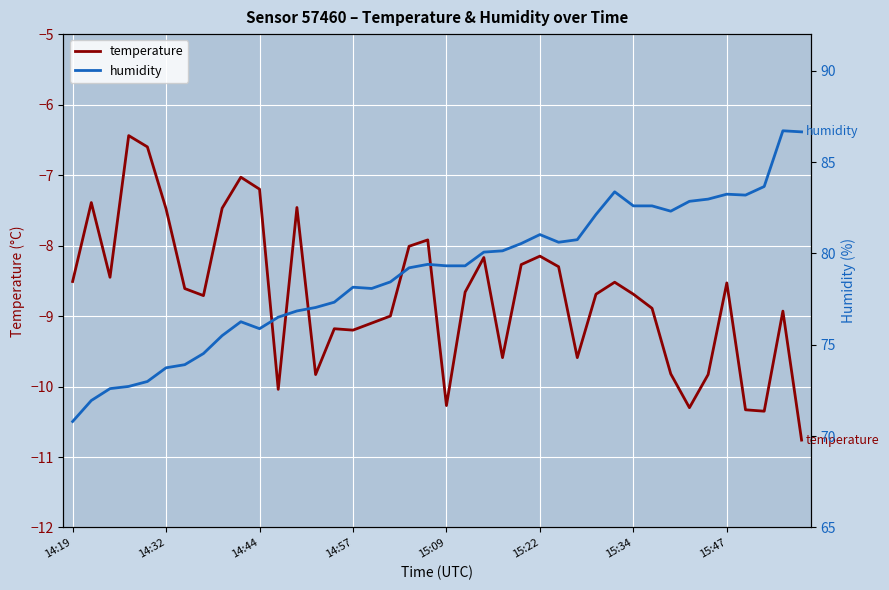

The temperature series shows -8.5 at 14:19. True or false?

True